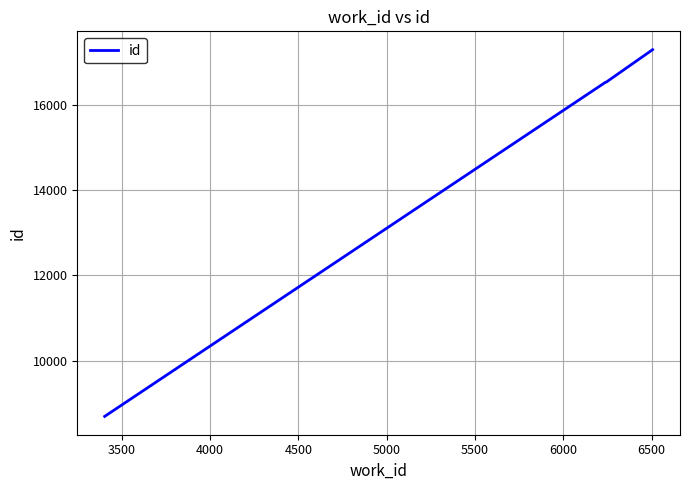

How many lines are shown in the chart?

1